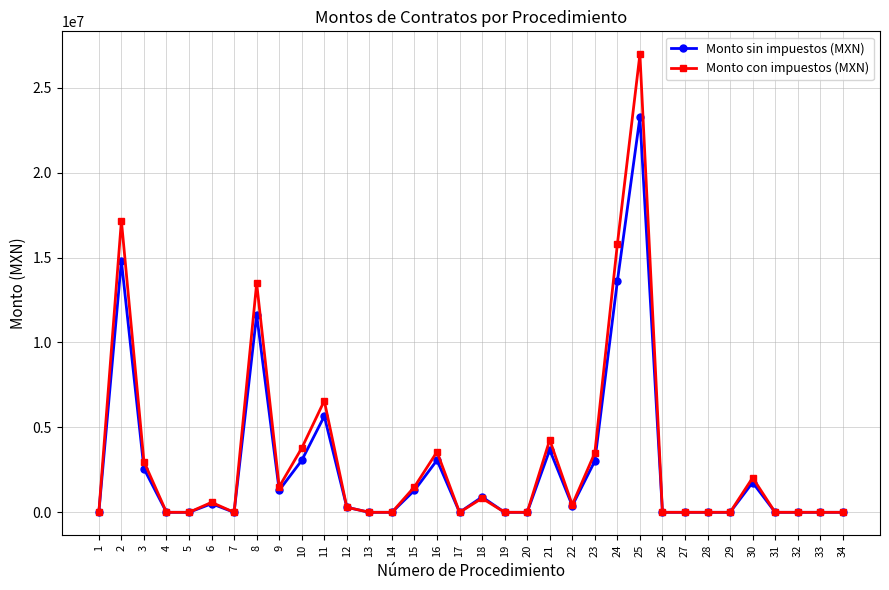

What is the difference between the maximum and second lowest values in the Monto con impuestos (MXN) series?

26969494.5